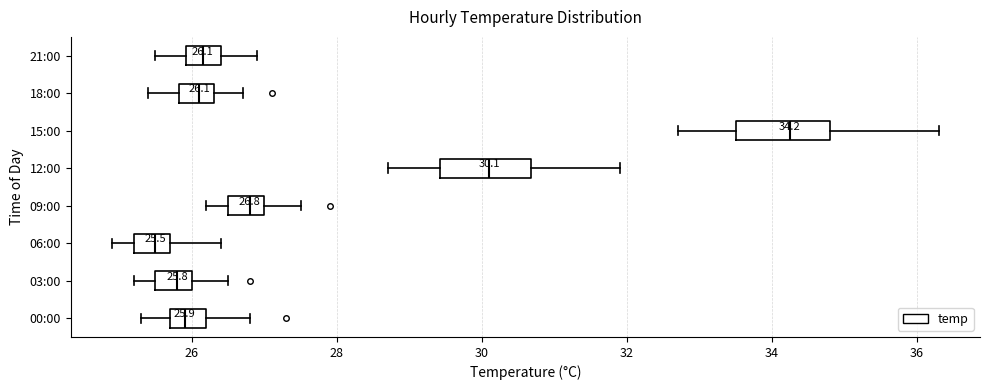

Which box has the furthest to the right median line?

15:00